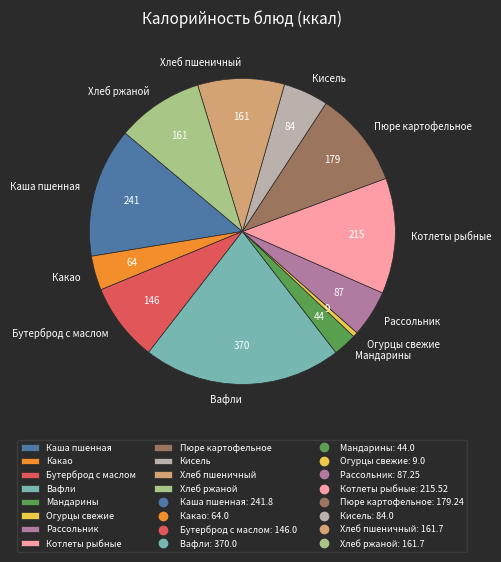

How many slices are in this pie chart?

12